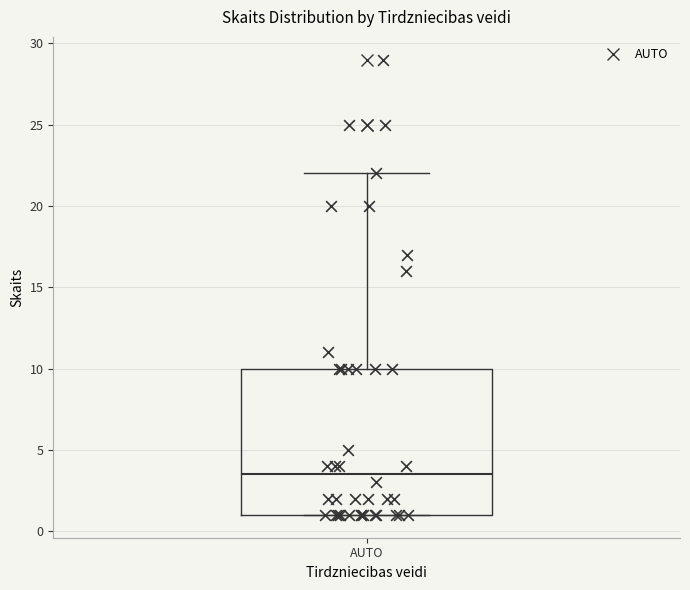

Where is the lower edge of the box for AUTO on the y-axis? The values are not printed on the chart, so give them approximately, as read against the axis.

1.0